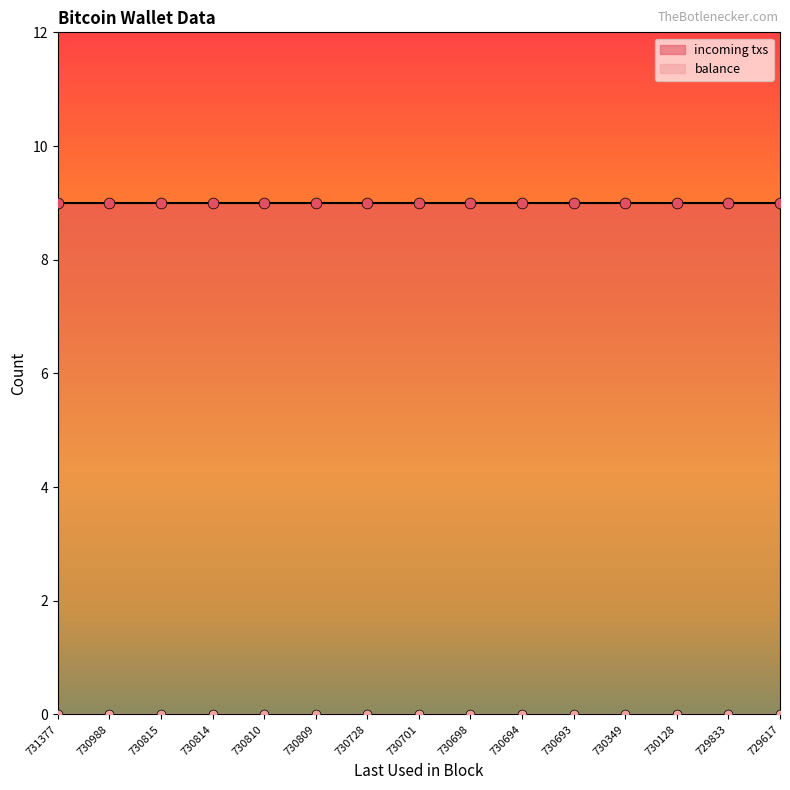

What is the total value across all series at 730701?

9